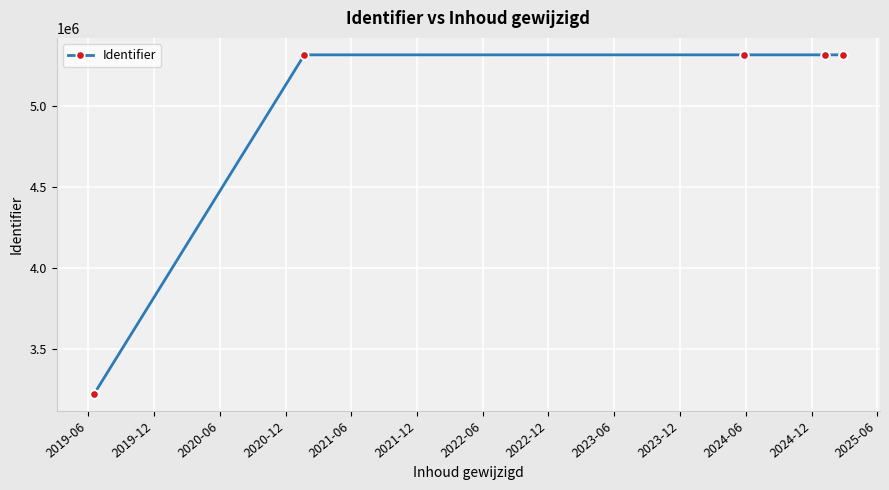

What is the value of the 7th point from the left?

5312029